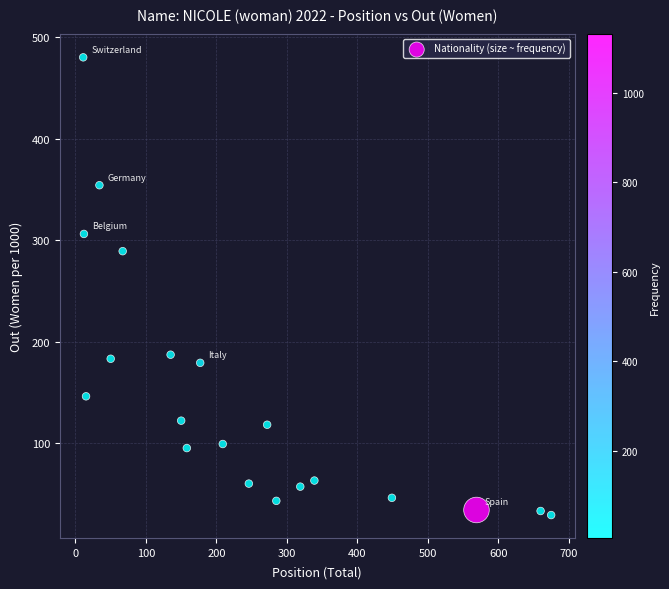

What is the range of Y values (max minus min)?

451